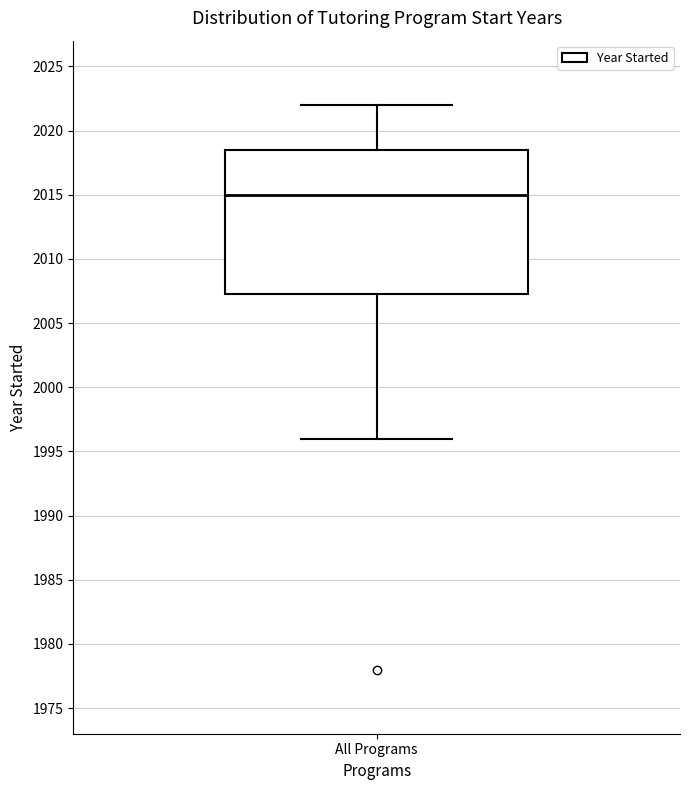

Where does the median line of the box for All Programs sit on the y-axis? The values are not printed on the chart, so give them approximately, as read against the axis.

2015.0